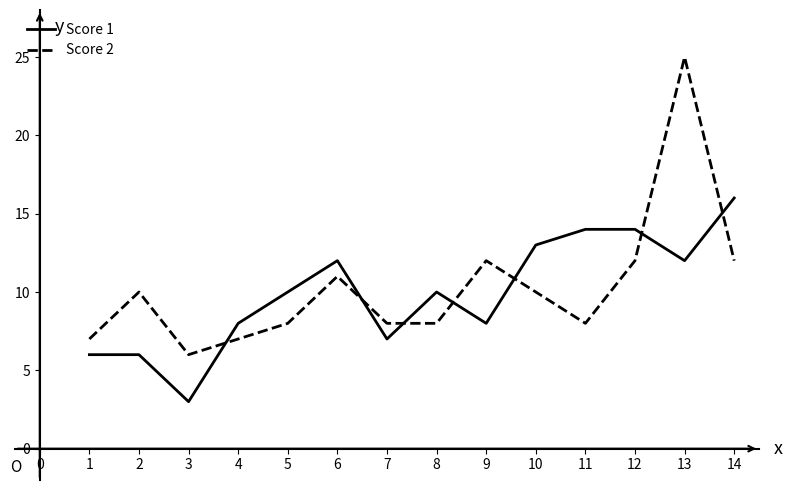

What are all the series names shown in the legend?

Score 1, Score 2